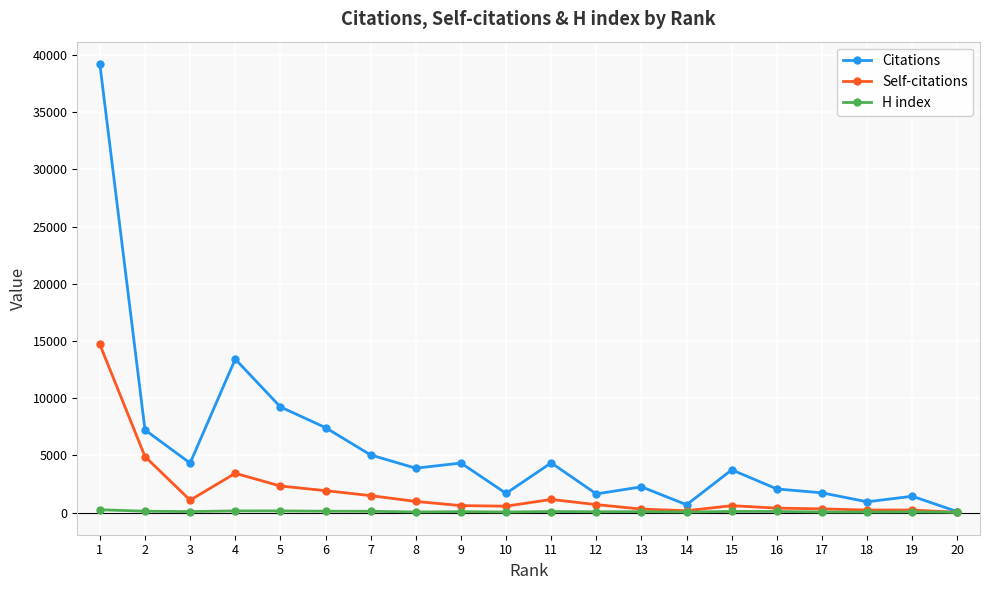

What is the value of the Citations point at the 6th from the left?

7432